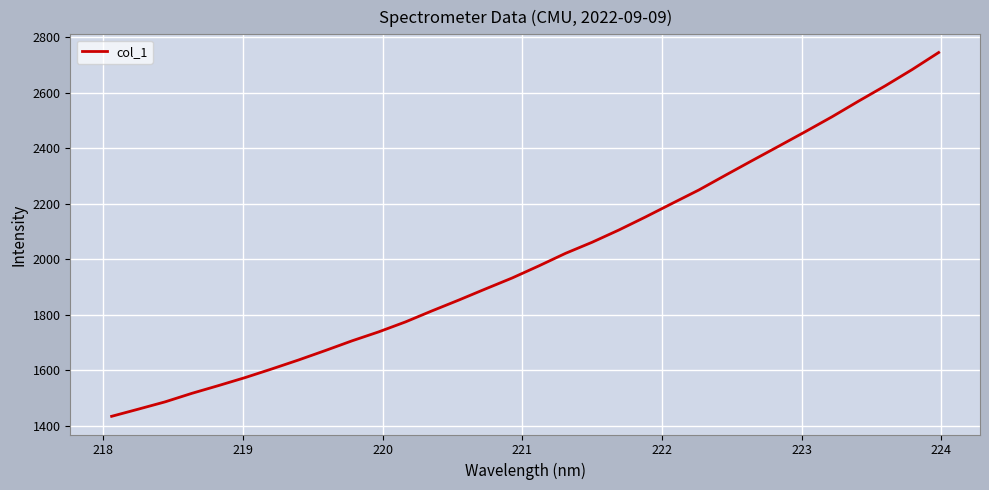

What is the smallest value displayed?

1434.7